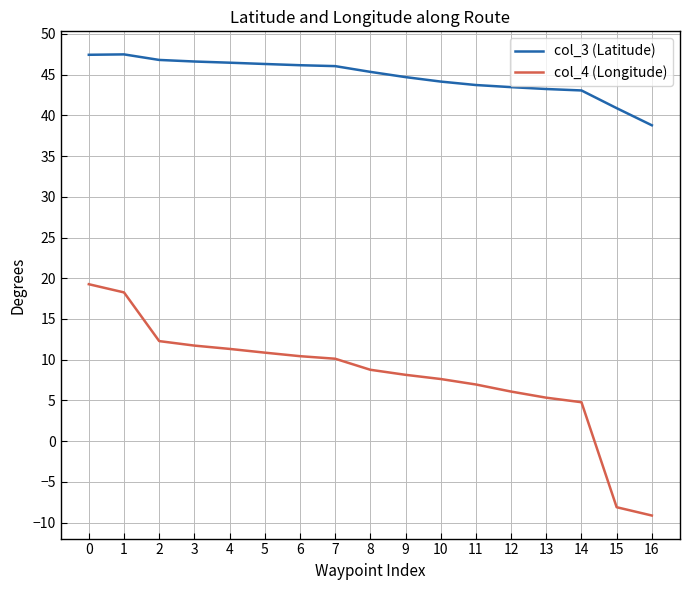

What is the average value of the col_4 (Longitude) series?

7.9